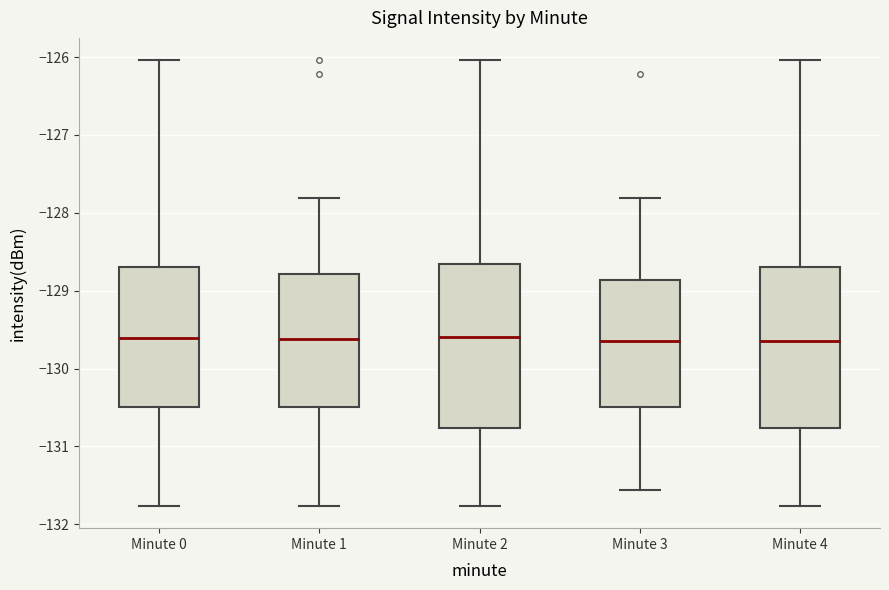

Where does the median line of the box for Minute 1 sit on the y-axis? The values are not printed on the chart, so give them approximately, as read against the axis.

-129.6